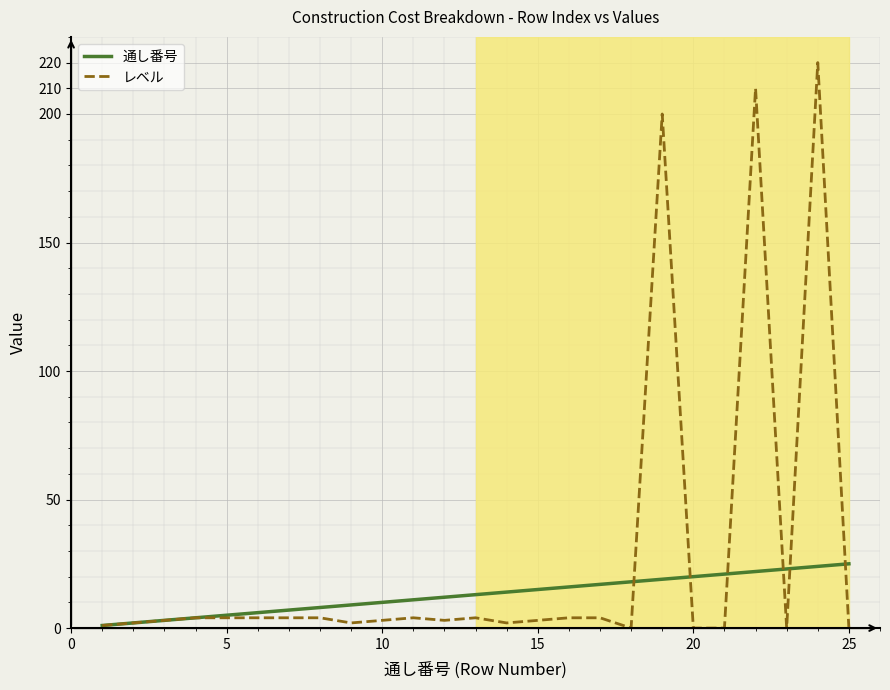

What is the maximum value for 通し番号?

25